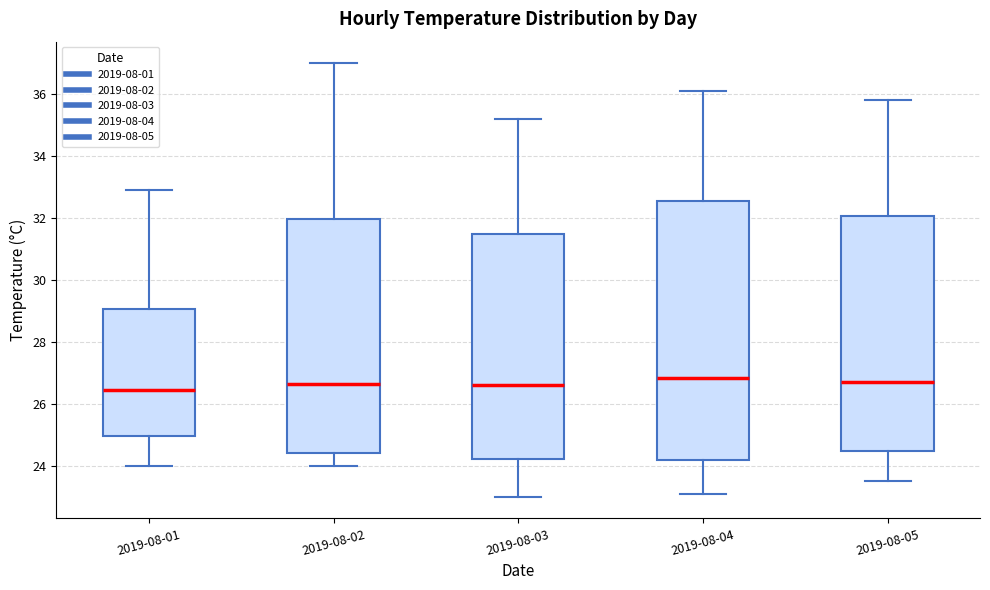

Comparing the boxes themselves (not the whiskers), which one is the tallest?

2019-08-04